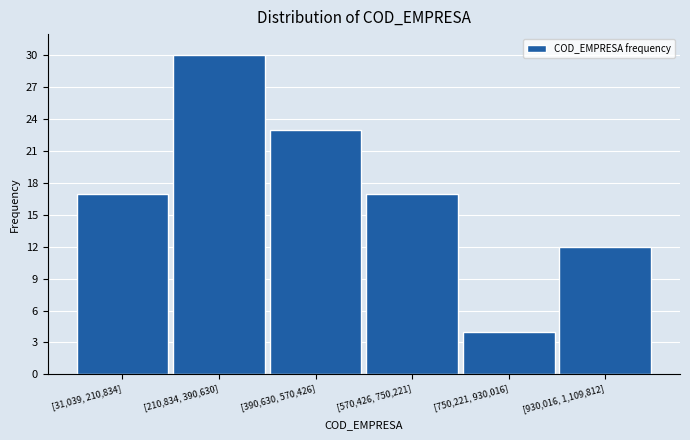

Reading right to left, what are all the values shown in this chart?

12	4	17	23	30	17